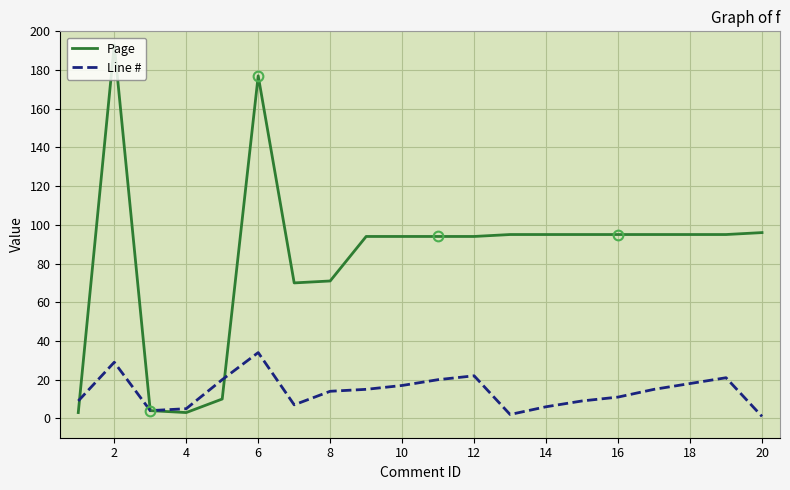

What are all the series names shown in the legend?

Page, Line #